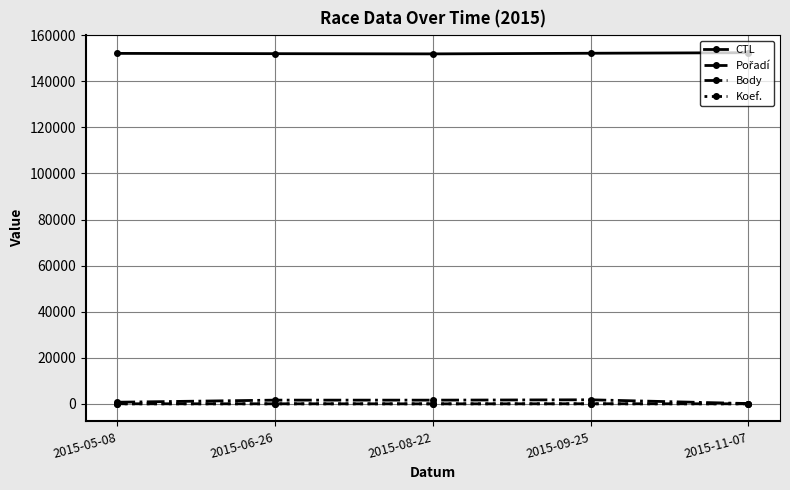

True or false: CTL and Koef. cross at least once.

False